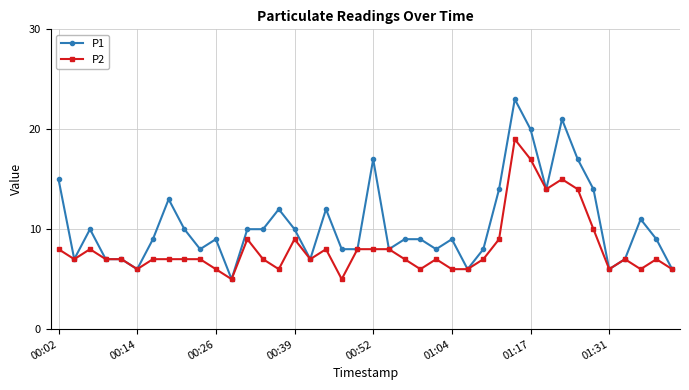

What is the greatest value displayed?

23